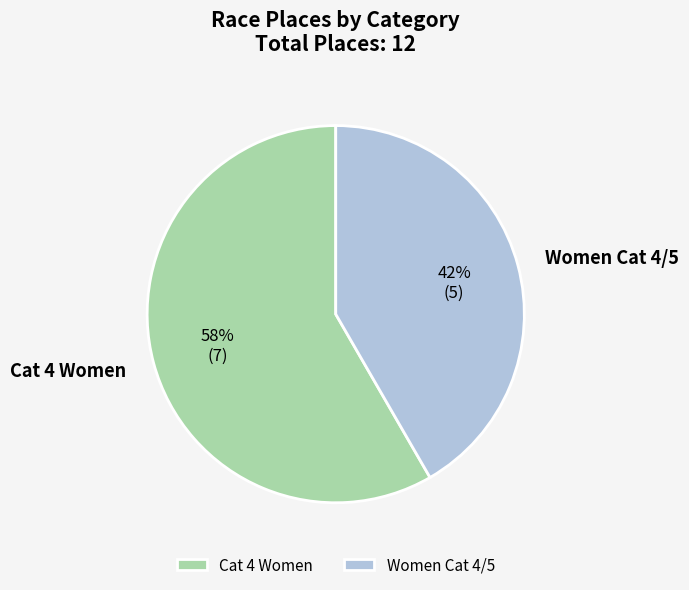

Which slice is the largest?

Cat 4 Women